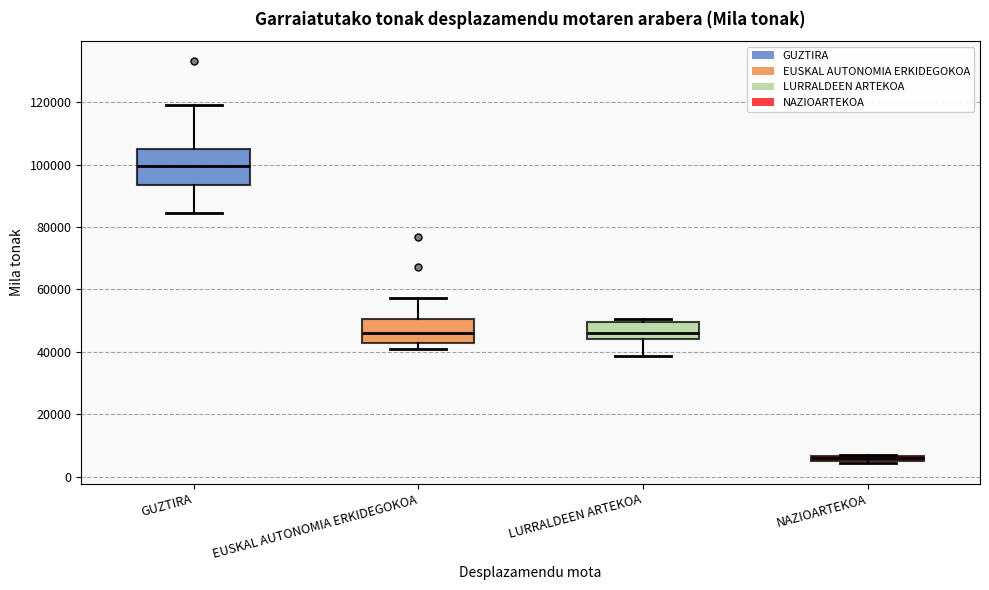

Comparing the boxes themselves (not the whiskers), which one is the tallest?

GUZTIRA